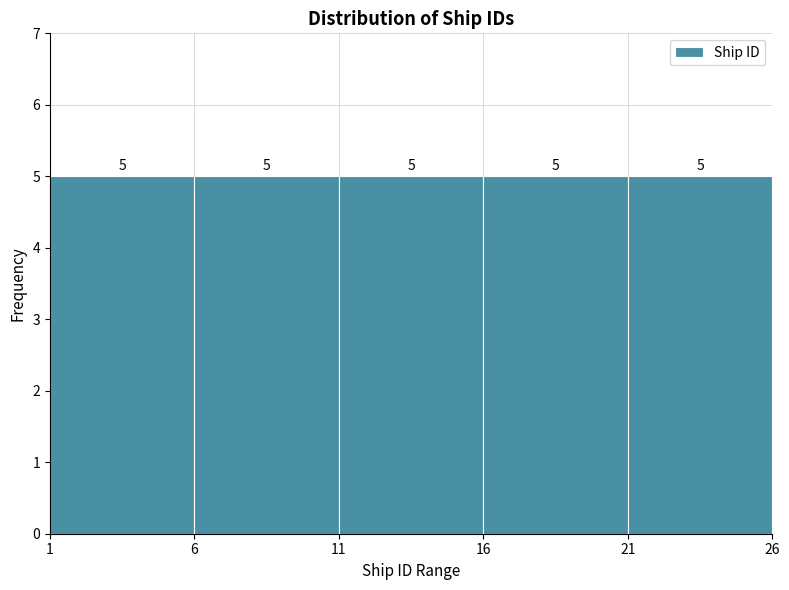

Reading left to right, list every bar in this chart as the range it spans on the x-axis followed by its height.

1 to 6: 5
6 to 11: 5
11 to 16: 5
16 to 21: 5
21 to 26: 5